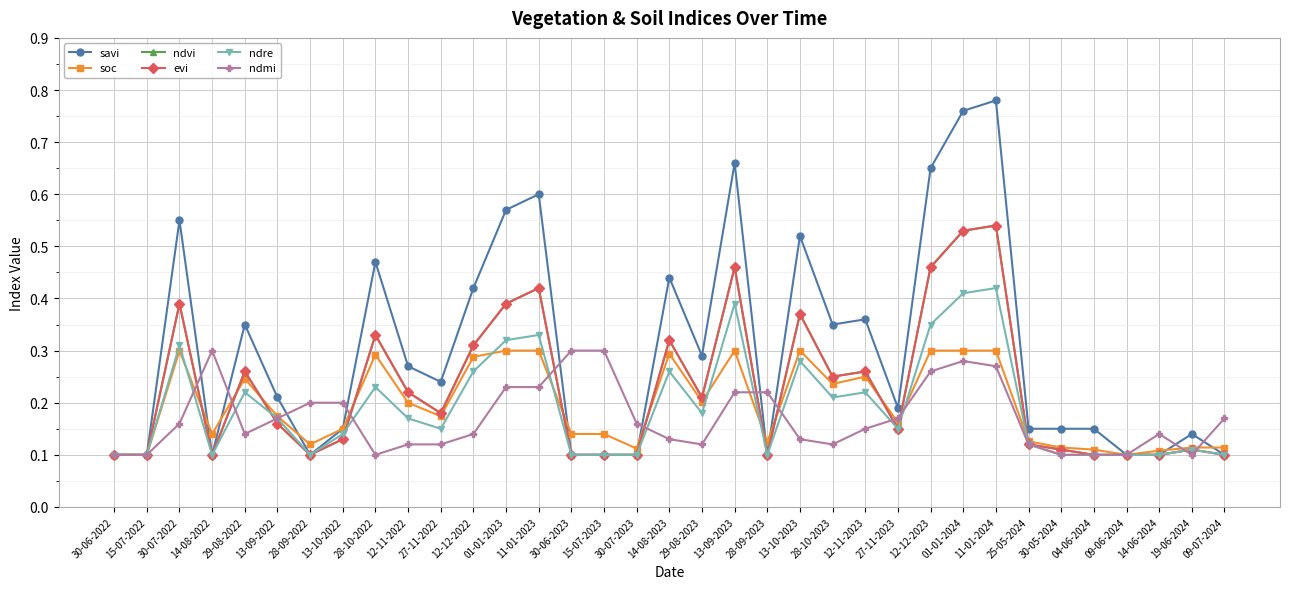

Is this an area chart (filled region under the line)?

No